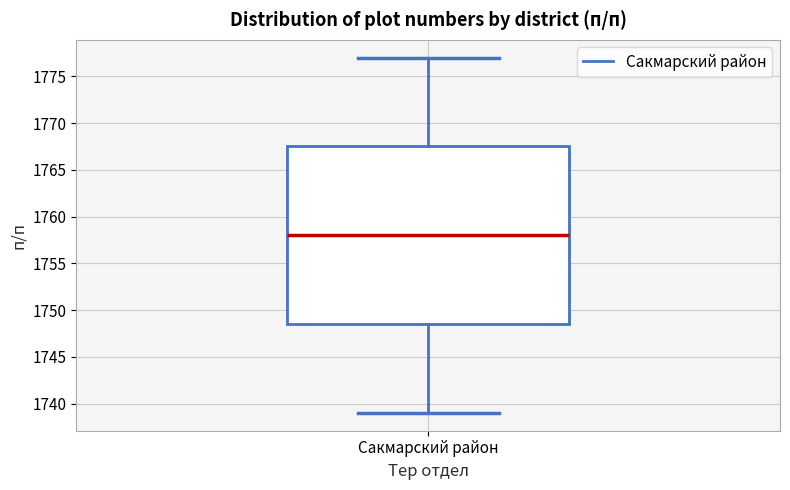

Transcribe this box plot: give where the median line is, the range the box spans, and where the two whiskers end, as read against the y-axis. The values are not printed on the chart, so give them approximately, as read against the axis.

median 1758.0, box 1748.5 to 1767.5, whiskers 1739.0 to 1777.0